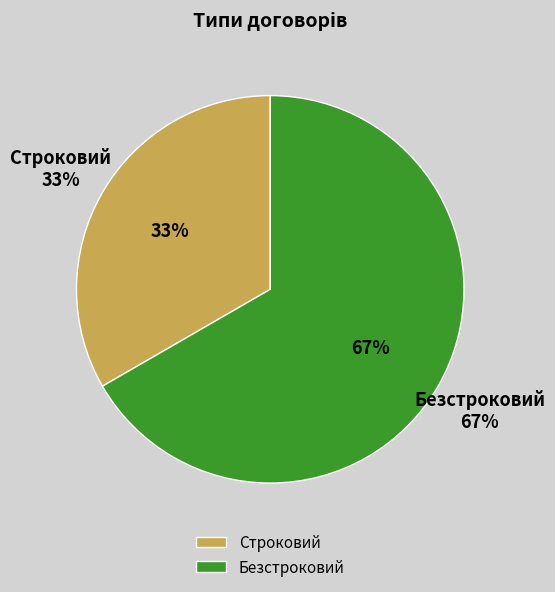

Rank the categories by value from highest to lowest.

Безстроковий, Строковий